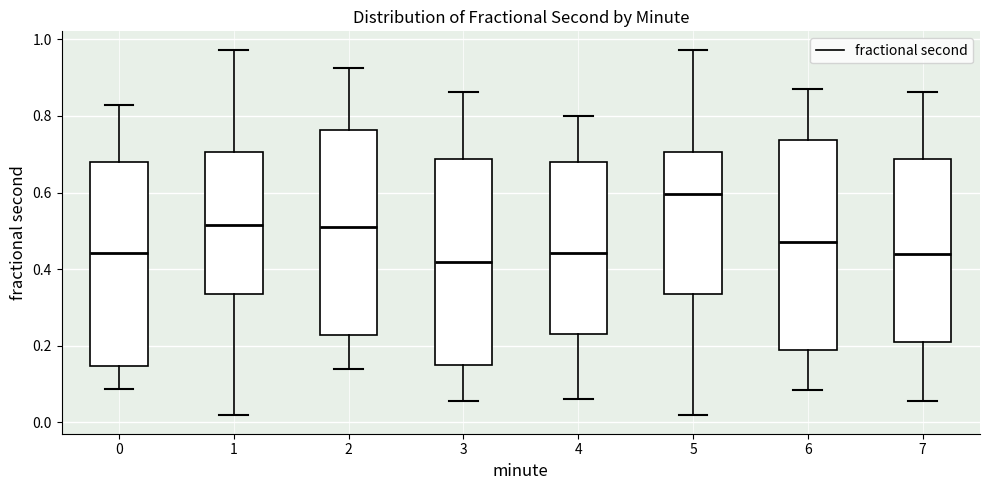

Which box has the highest median line?

5